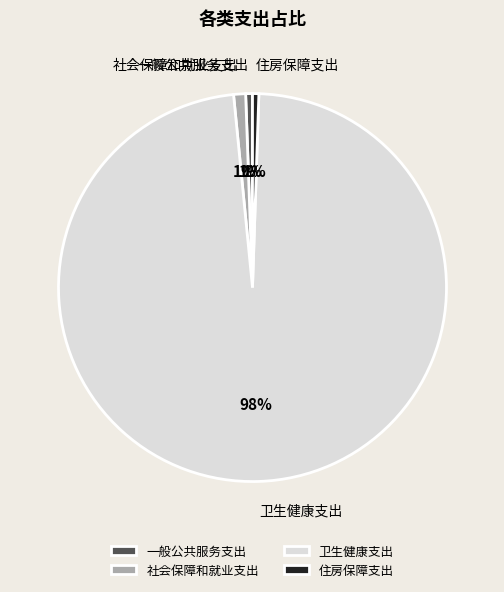

To the nearest percent, what is the average slice percentage?

25%